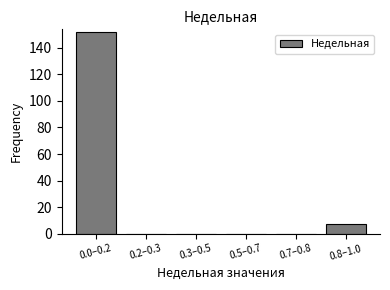

Reading right to left, what are all the values shown in this chart?

0.8–1.0=7	0.7–0.8=0	0.5–0.7=0	0.3–0.5=0	0.2–0.3=0	0.0–0.2=152